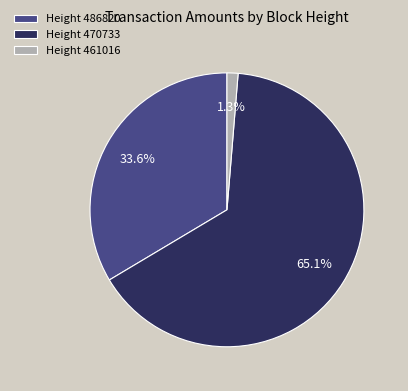

How many slices are in this pie chart?

3